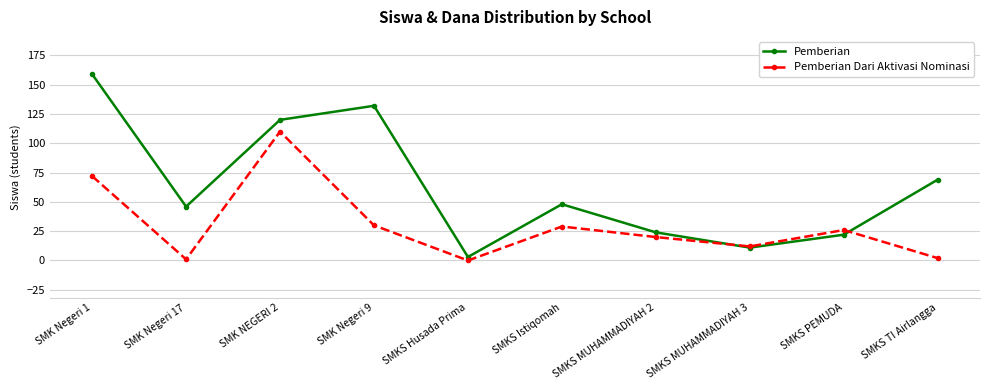

What is the difference between the maximum and minimum values in the Pemberian Dari Aktivasi Nominasi series?

110